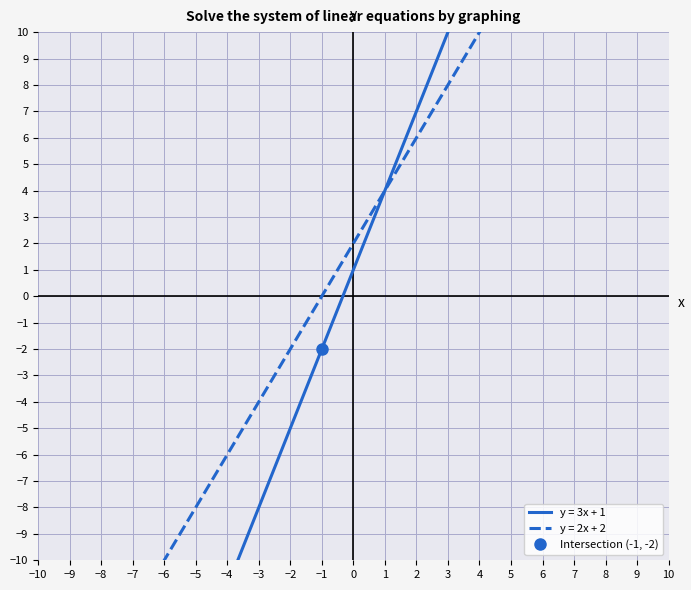

How many values in the y = 3x + 1 series are below 1?

10